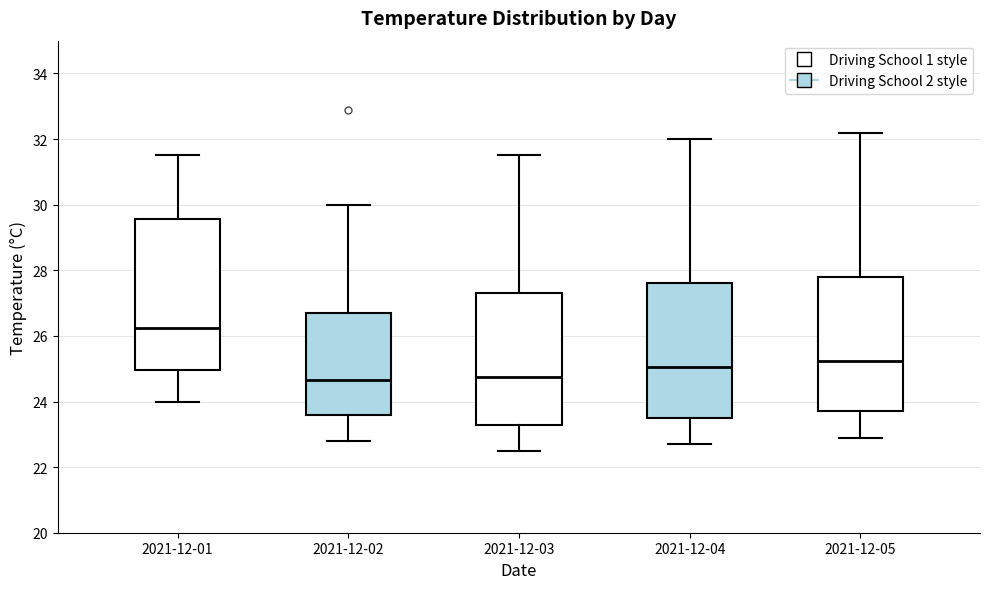

Reading left to right, transcribe this box plot: for each box, give where its median line is, the range the box spans, and where its two whiskers end, as read against the y-axis. The values are not printed on the chart, so give them approximately, as read against the axis.

2021-12-01: median 26.2, box 25.0 to 29.6, whiskers 24.0 to 31.6
2021-12-02: median 24.6, box 23.6 to 26.8, whiskers 22.8 to 30.0
2021-12-03: median 24.8, box 23.2 to 27.4, whiskers 22.6 to 31.6
2021-12-04: median 25.0, box 23.6 to 27.6, whiskers 22.8 to 32.0
2021-12-05: median 25.2, box 23.8 to 27.8, whiskers 23.0 to 32.2